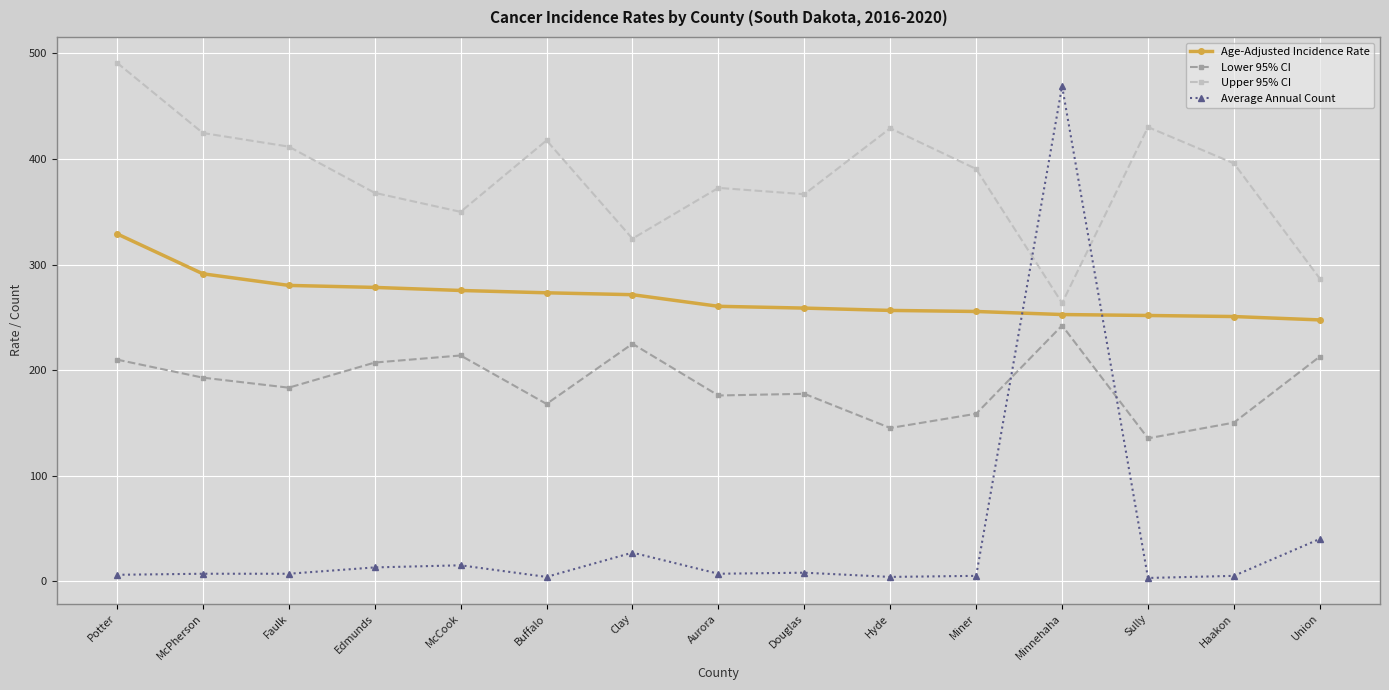

How many values in the Upper 95% CI series are below 390?

7